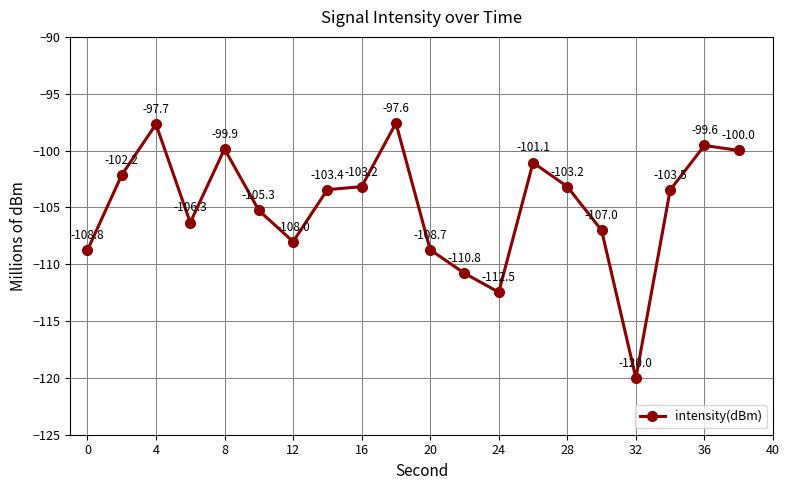

How many lines are shown in the chart?

1